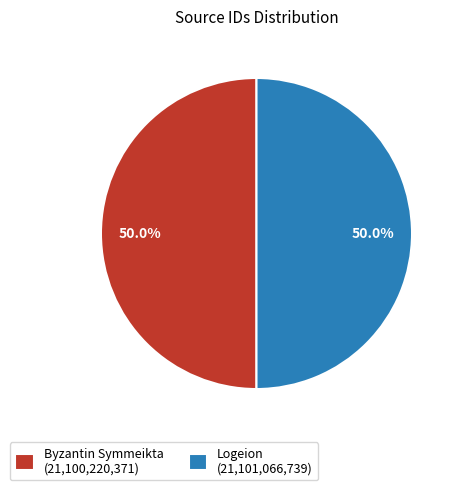

How much of the chart is everything except Logeion (21,101,066,739)?

50.0%